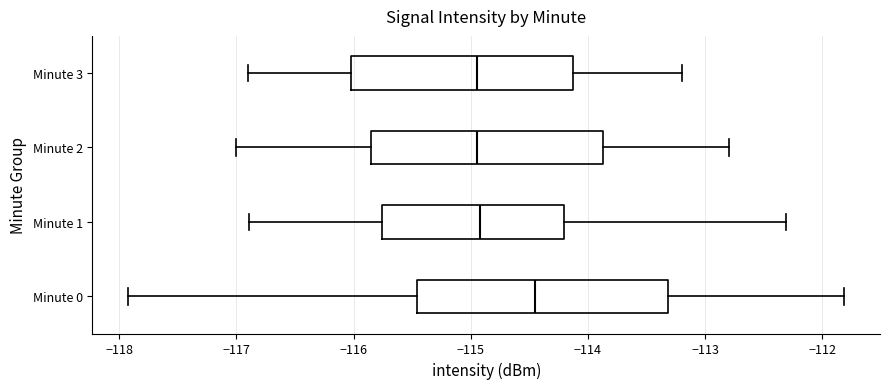

Reading bottom to top, transcribe this box plot: for each box, give where its median line is, the range the box spans, and where its two whiskers end, as read against the x-axis. The values are not printed on the chart, so give them approximately, as read against the axis.

Minute 0: median -114.4, box -115.5 to -113.3, whiskers -117.9 to -111.8
Minute 1: median -114.9, box -115.8 to -114.2, whiskers -116.9 to -112.3
Minute 2: median -114.9, box -115.8 to -113.9, whiskers -117.0 to -112.8
Minute 3: median -114.9, box -116.0 to -114.1, whiskers -116.9 to -113.2